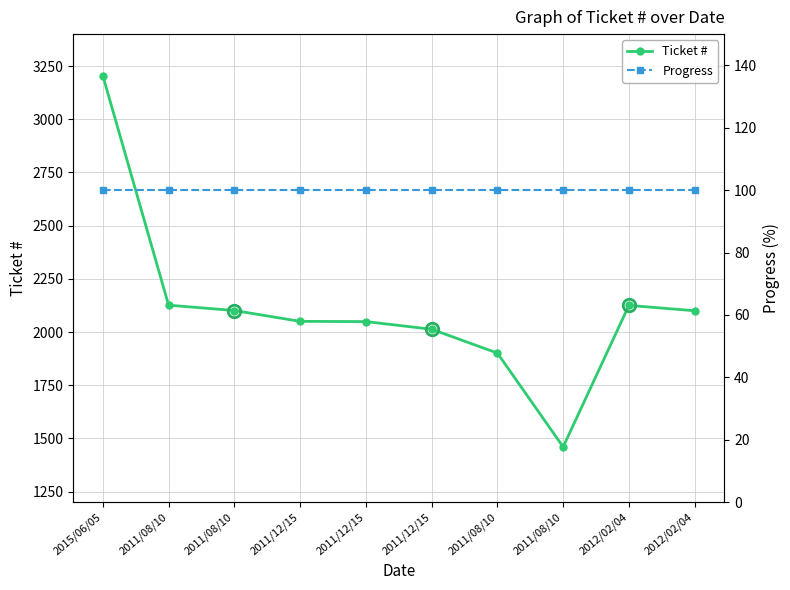

Reading left to right, transcribe all the data shown in this chart.

Ticket #: 2015/06/05=3204	2011/08/10=2126	2011/08/10=2101	2011/12/15=2050	2011/12/15=2049	2011/12/15=2013	2011/08/10=1901	2011/08/10=1460	2012/02/04=2125	2012/02/04=2100
Progress: 2015/06/05=100	2011/08/10=100	2011/08/10=100	2011/12/15=100	2011/12/15=100	2011/12/15=100	2011/08/10=100	2011/08/10=100	2012/02/04=100	2012/02/04=100